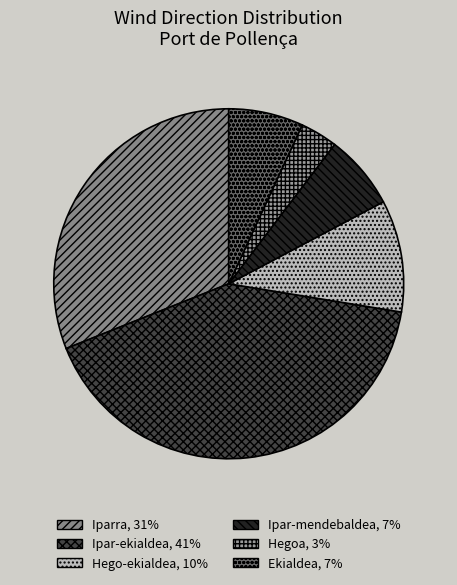

Is Hegoa the majority of the pie?

No